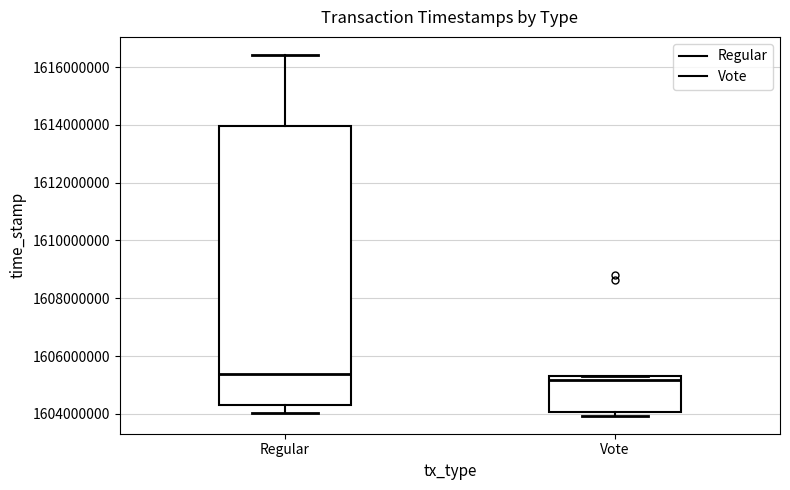

Which box has the highest median line?

Regular